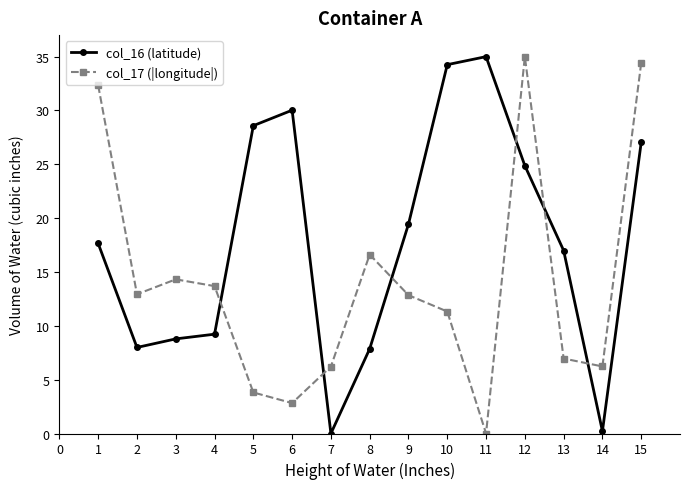

What is the highest value of the col_17 (|longitude|) series?

35.0